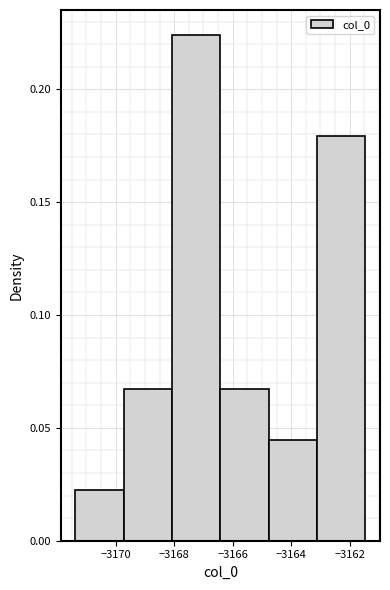

Reading left to right, list every bar in this chart as the range it spans on the x-axis followed by its height. Neither the bar edges nor the heights are printed on the chart, so give them approximately, as read against the axes.

-3171.4 to -3169.8: 0.020
-3169.8 to -3168.0: 0.065
-3168.0 to -3166.4: 0.225
-3166.4 to -3164.8: 0.065
-3164.8 to -3163.2: 0.045
-3163.2 to -3161.4: 0.180